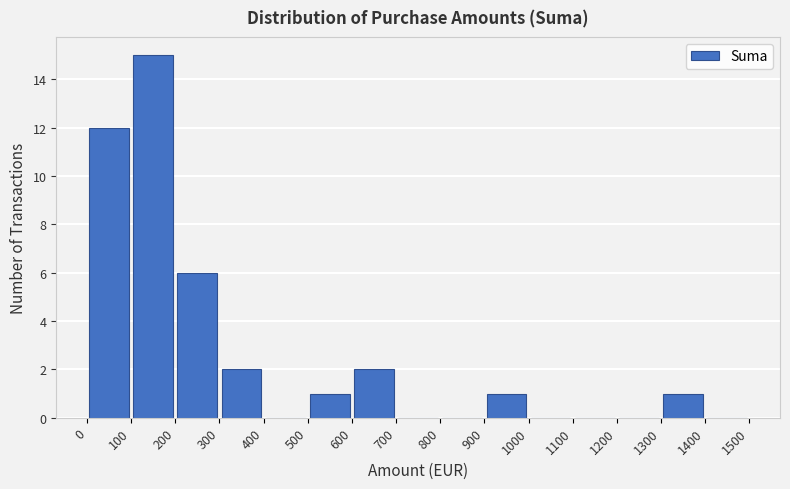

Reading left to right, transcribe this chart: for each bar, give the range it covers on the x-axis and its height. The values are not printed on the chart, so give them approximately, as read against the axis.

0 to 100: 12
100 to 200: 15
200 to 300: 6
300 to 400: 2
400 to 500: 0
500 to 600: 1
600 to 700: 2
700 to 800: 0
800 to 900: 0
900 to 1000: 1
1000 to 1100: 0
1100 to 1200: 0
1200 to 1300: 0
1300 to 1400: 1
1400 to 1500: 0